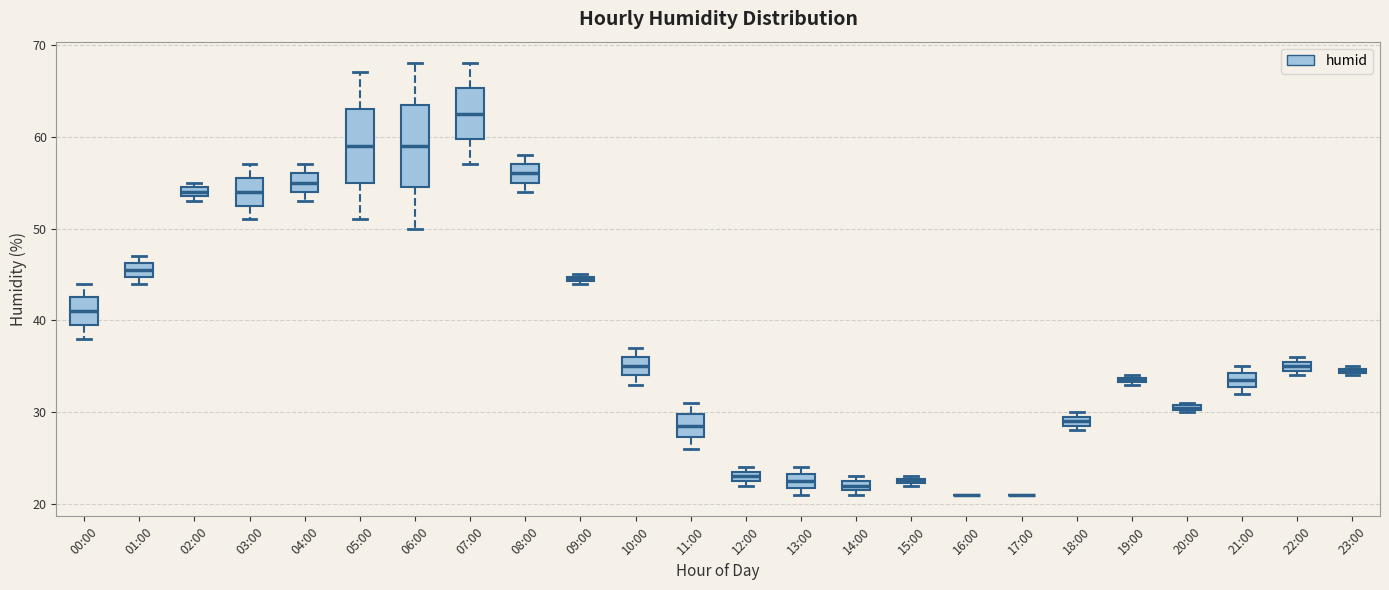

Which box is the tallest, from its lower edge to its upper edge?

06:00